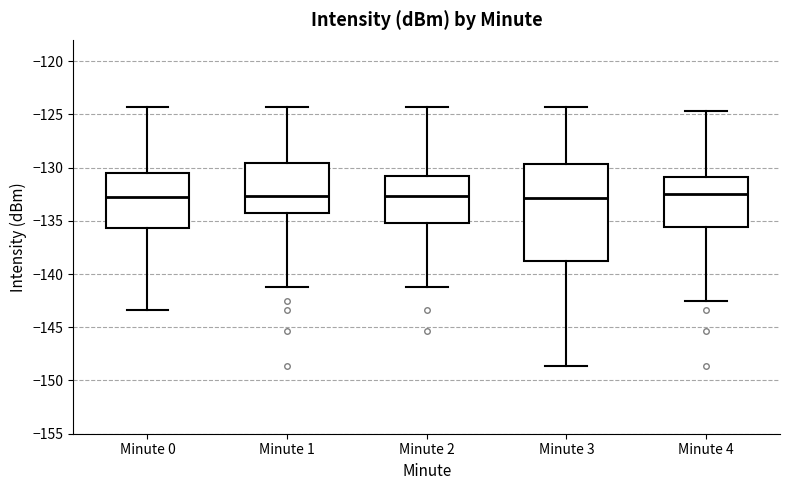

Which box is the tallest, from its lower edge to its upper edge?

Minute 3